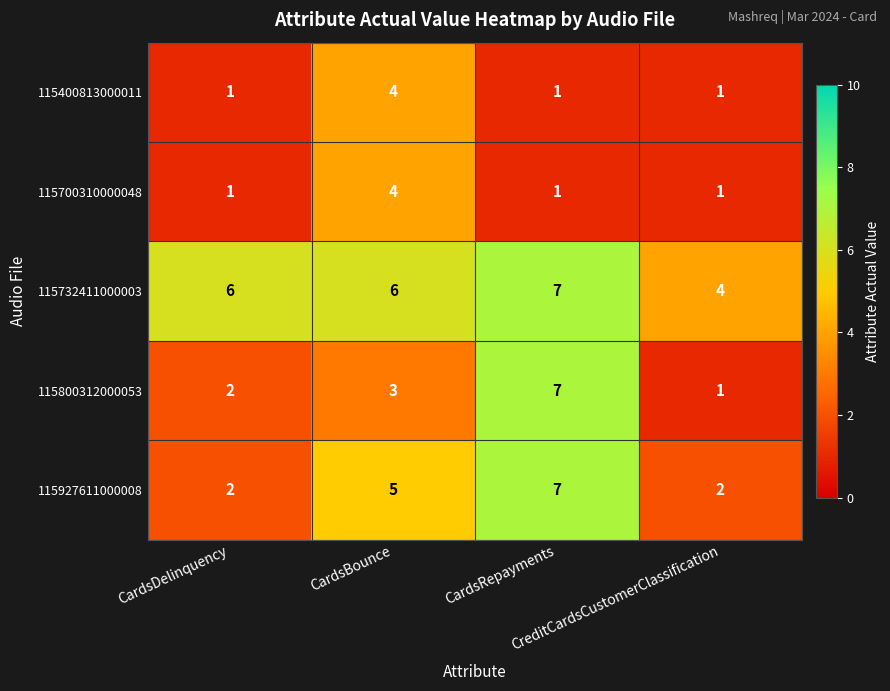

Count the 115700310000048 values in the range 1 to 4.

4